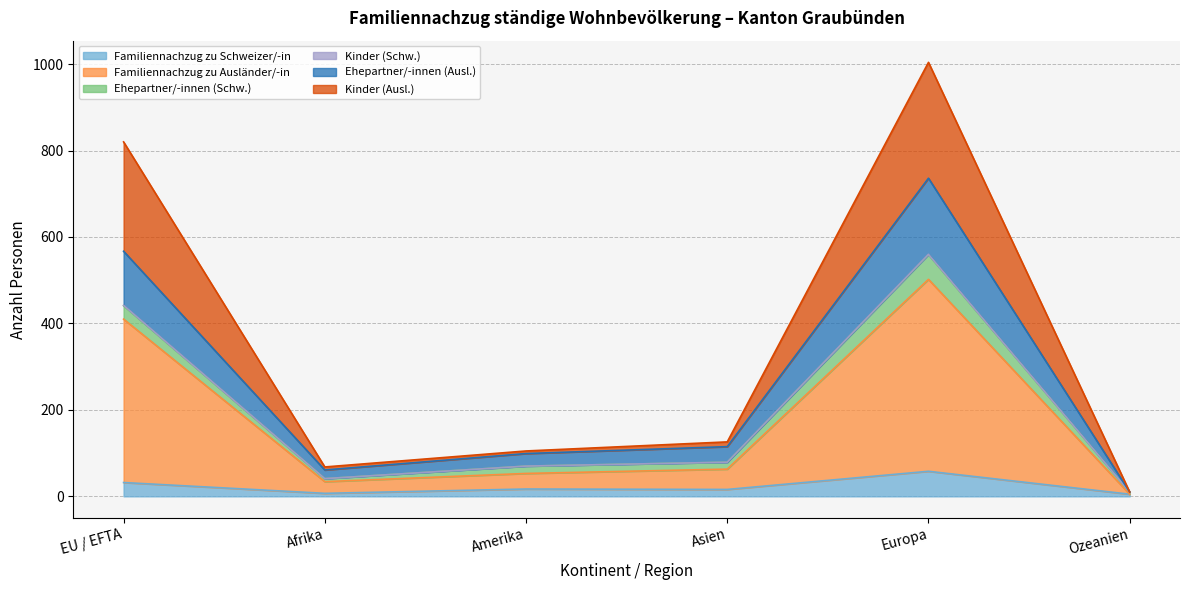

How many lines are shown in the chart?

6